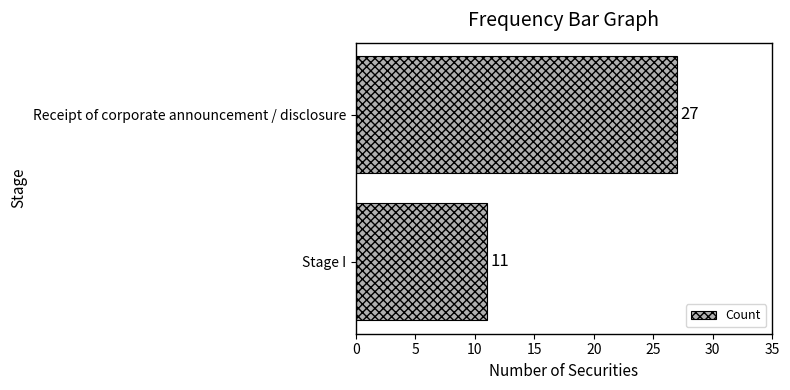

Does the chart contain any negative values?

No